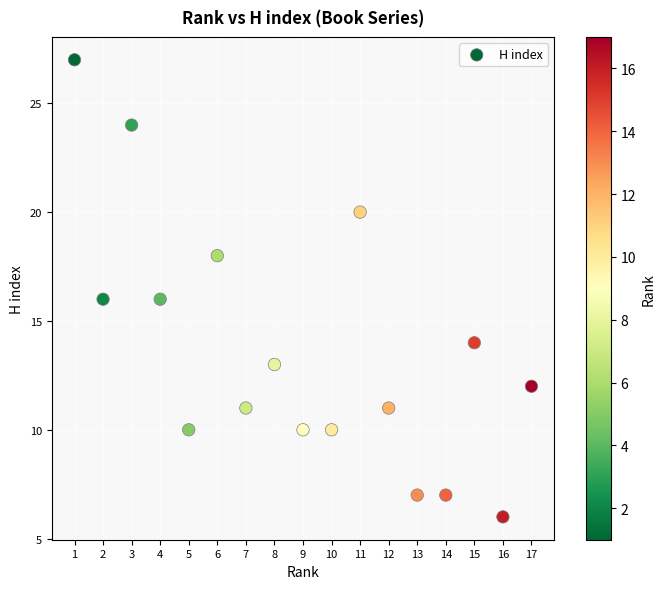

What is the range of Y values (max minus min)?

21